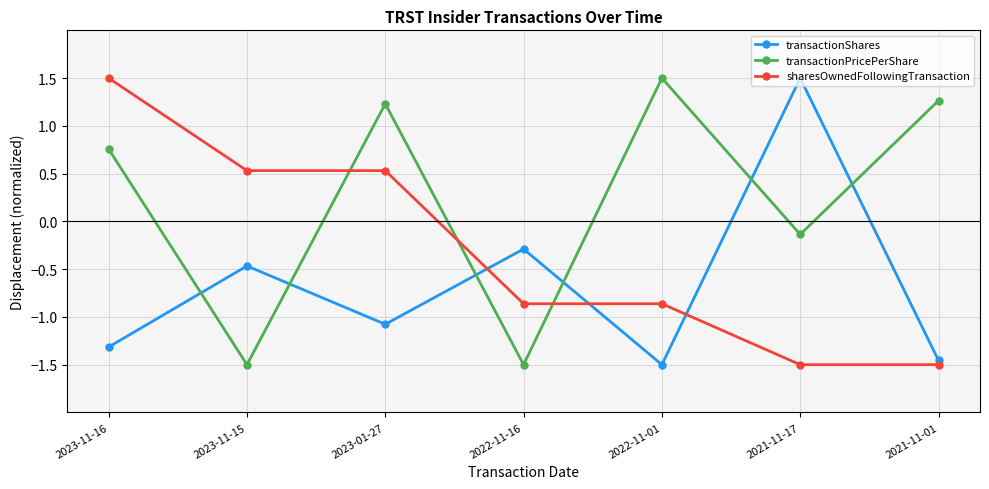

Does the chart have visible grid lines?

Yes